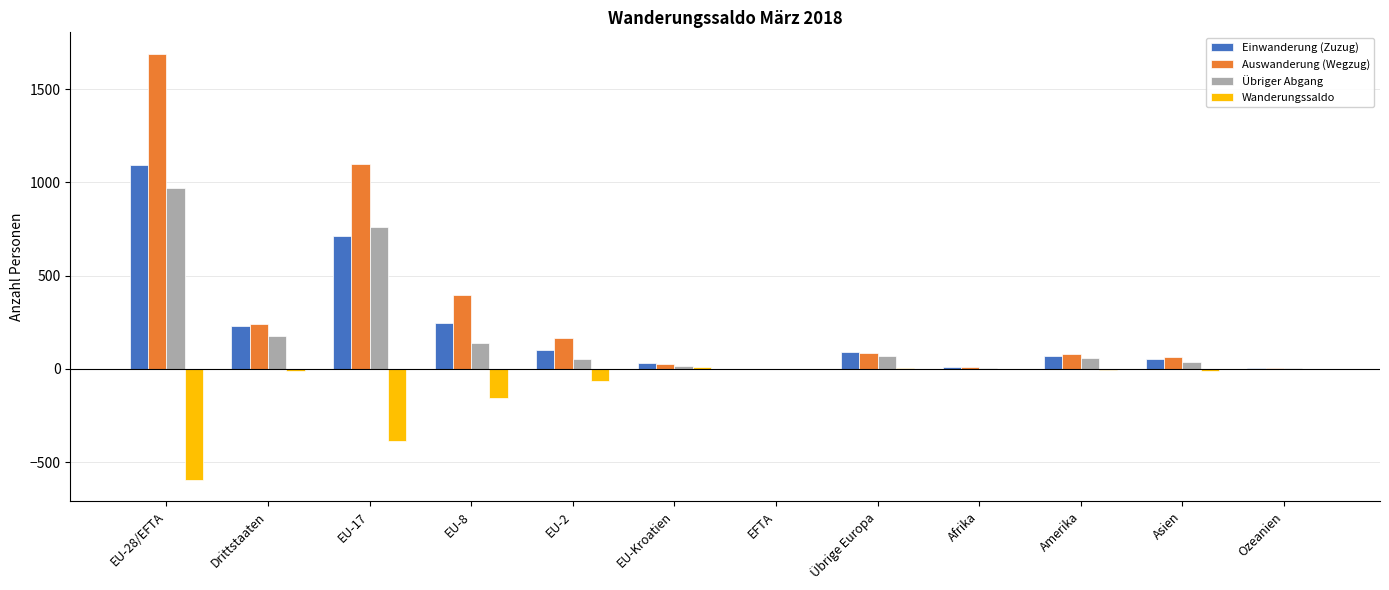

What is the difference between the Auswanderung (Wegzug) values at Ozeanien and EU-28/EFTA?

1685